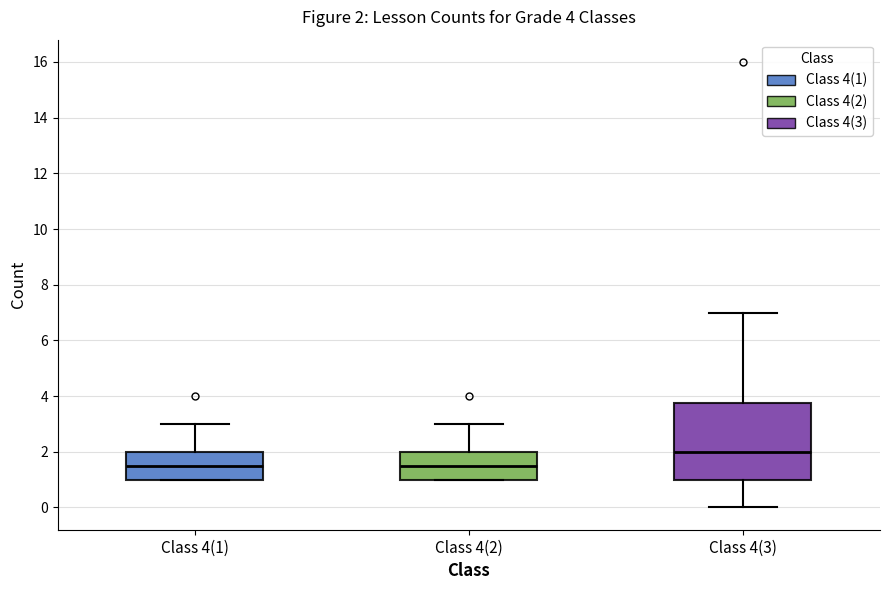

Which box's median line is the highest?

Class 4(3)